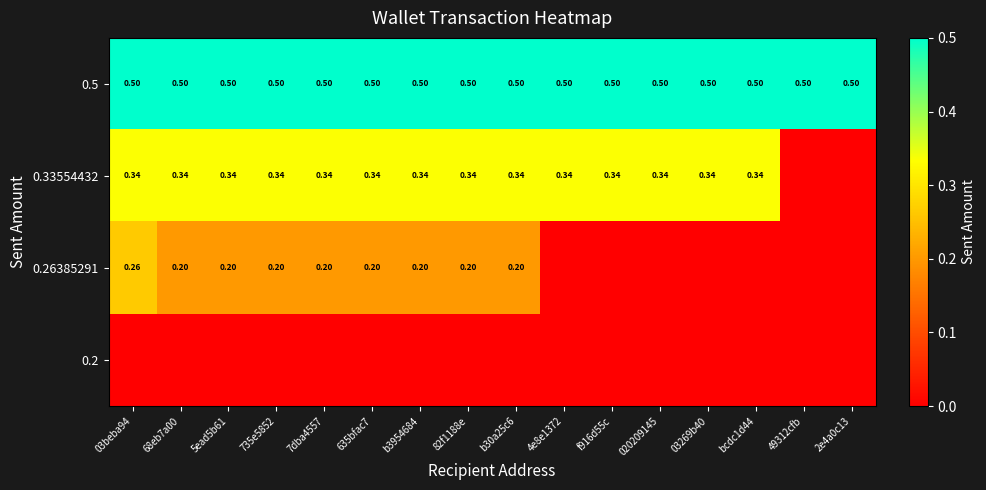

What is the greatest value displayed?

0.5